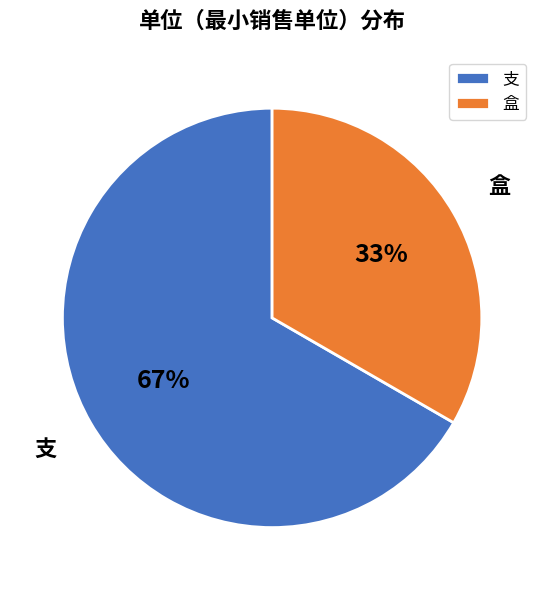

Is there a majority slice in this chart?

Yes